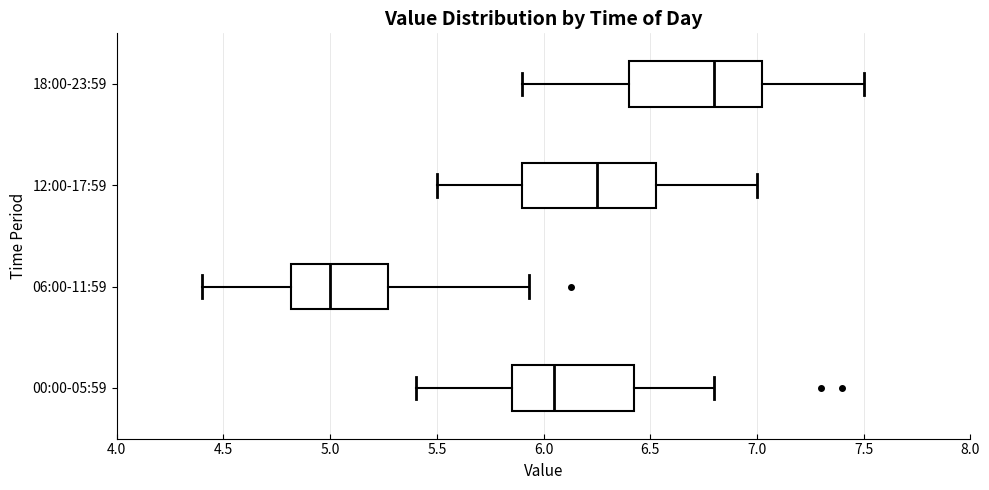

Reading bottom to top, transcribe this box plot: for each box, give where its median line is, the range the box spans, and where its two whiskers end, as read against the x-axis. The values are not printed on the chart, so give them approximately, as read against the axis.

00:00-05:59: median 6.05, box 5.85 to 6.45, whiskers 5.40 to 6.80
06:00-11:59: median 5.00, box 4.80 to 5.25, whiskers 4.40 to 5.95
12:00-17:59: median 6.25, box 5.90 to 6.55, whiskers 5.50 to 7.00
18:00-23:59: median 6.80, box 6.40 to 7.05, whiskers 5.90 to 7.50